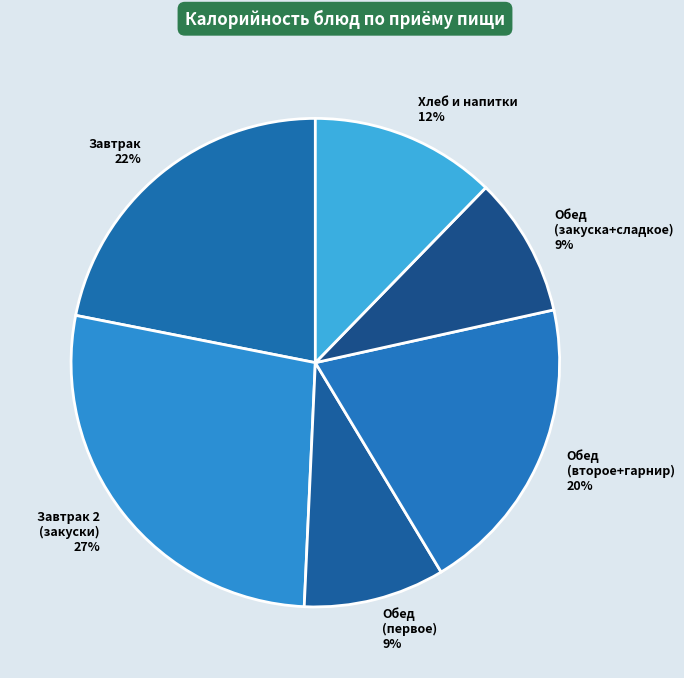

What is the ratio of the value at Хлеб и напитки 12% to the value at Обед (первое) 9%?

1.3